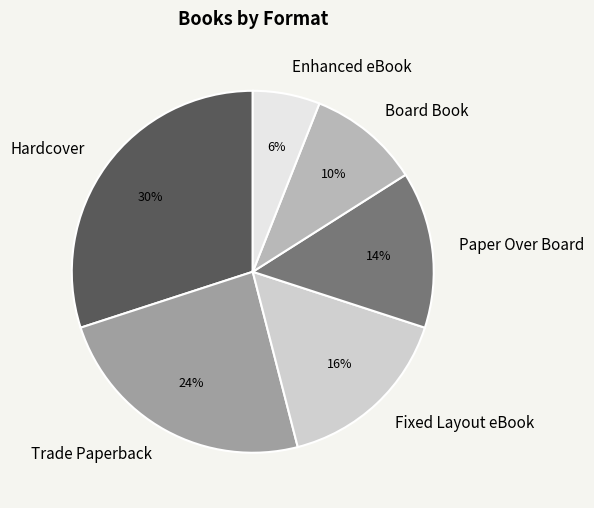

To the nearest percent, what is the difference between the Board Book and Trade Paperback slice percentages?

14%